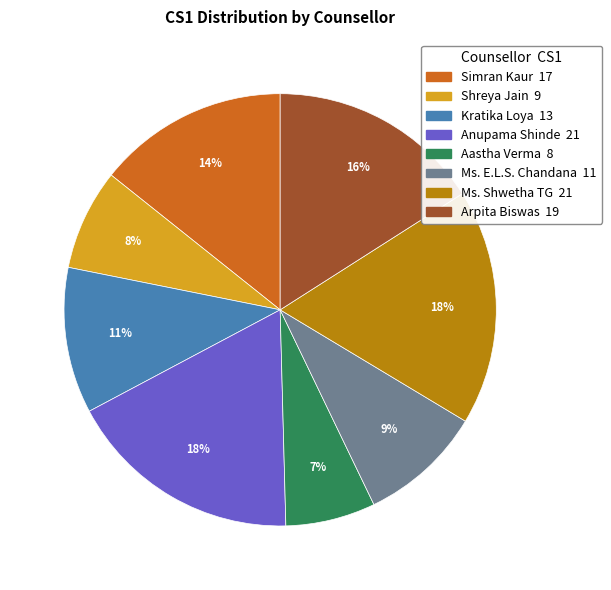

Is there a majority slice in this chart?

No